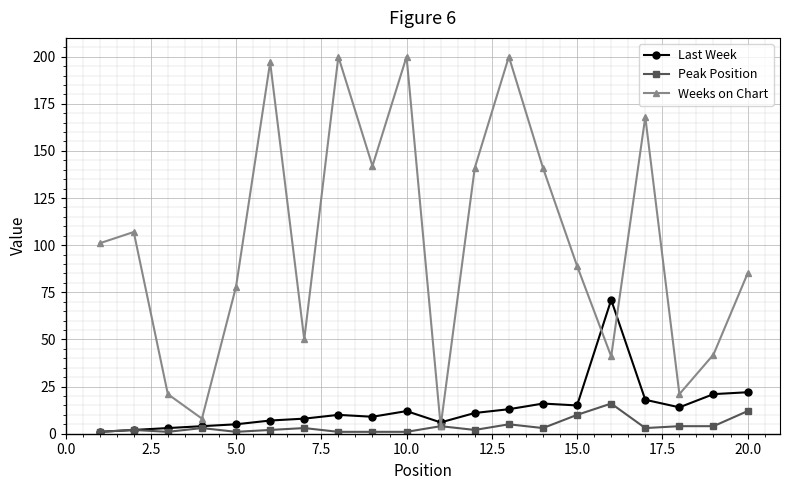

True or false: Peak Position has more than 2 points higher than both neighbors.

True